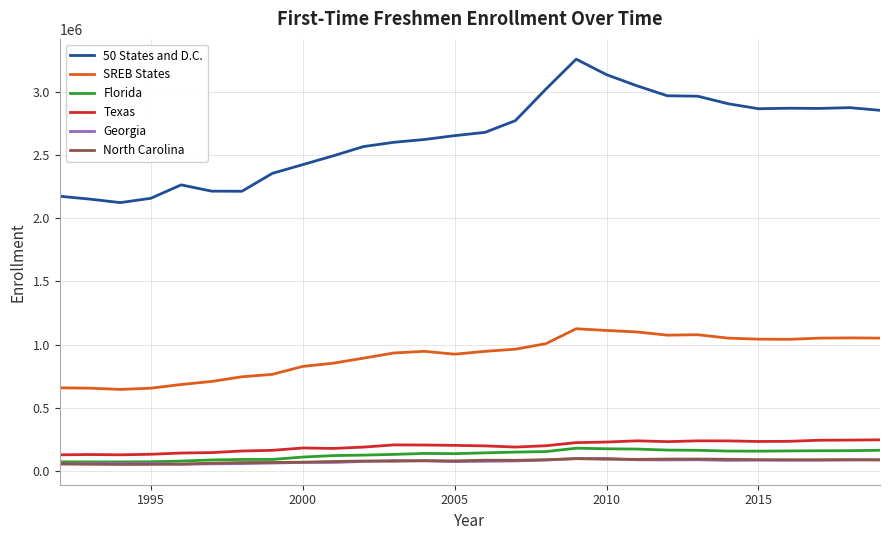

What is the difference between the second highest and minimum values in the Georgia series?

44230